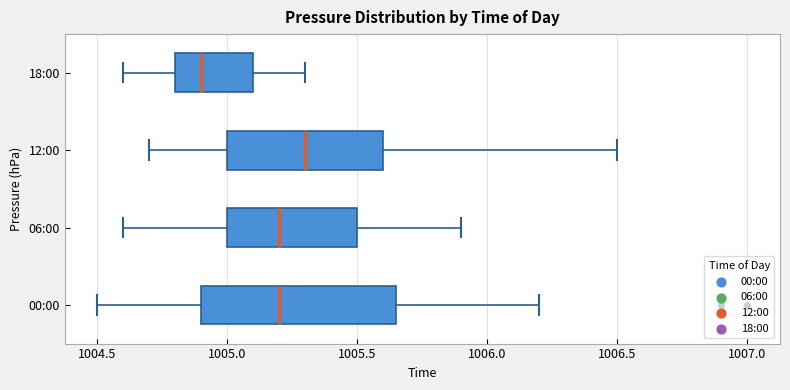

Reading bottom to top, read every box against the x-axis: the position of its median line, the range the box covers, and the ends of its whiskers. The values are not printed on the chart, so give them approximately, as read against the axis.

00:00: median 1005.20, box 1004.90 to 1005.65, whiskers 1004.50 to 1006.20
06:00: median 1005.20, box 1005.00 to 1005.50, whiskers 1004.60 to 1005.90
12:00: median 1005.30, box 1005.00 to 1005.60, whiskers 1004.70 to 1006.50
18:00: median 1004.90, box 1004.80 to 1005.10, whiskers 1004.60 to 1005.30